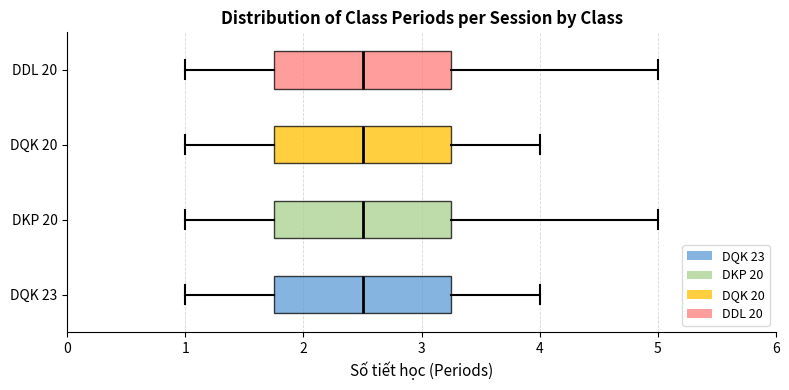

Where does the left whisker of the box for DQK 23 end on the x-axis? The values are not printed on the chart, so give them approximately, as read against the axis.

1.0